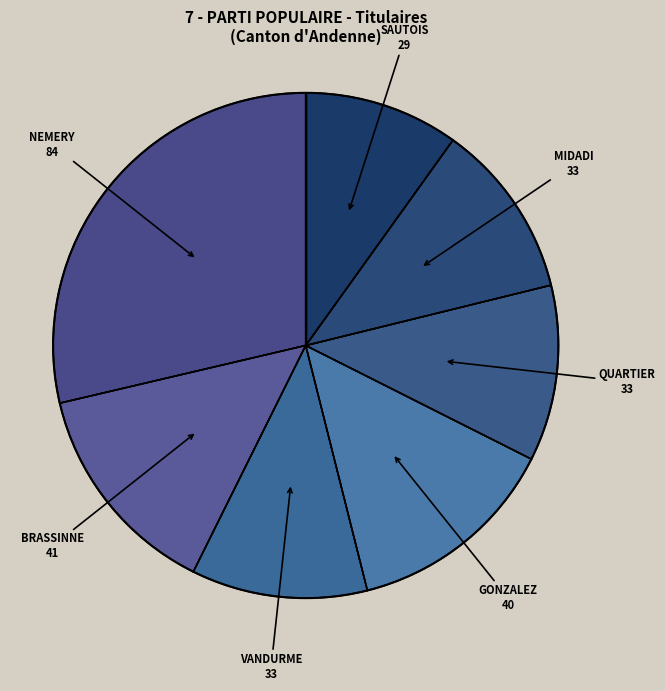

To the nearest percent, what is the difference between the largest and smallest slice percentages?

19%